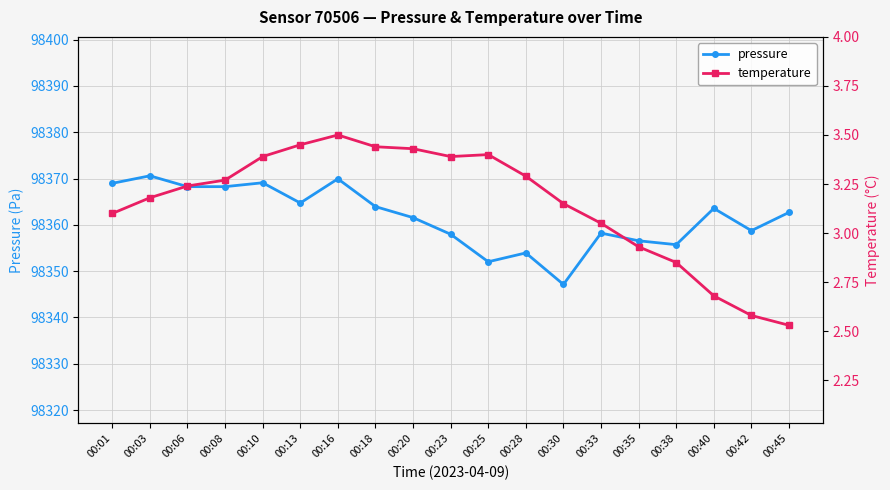

At which category does pressure reach its first local valley?

00:13